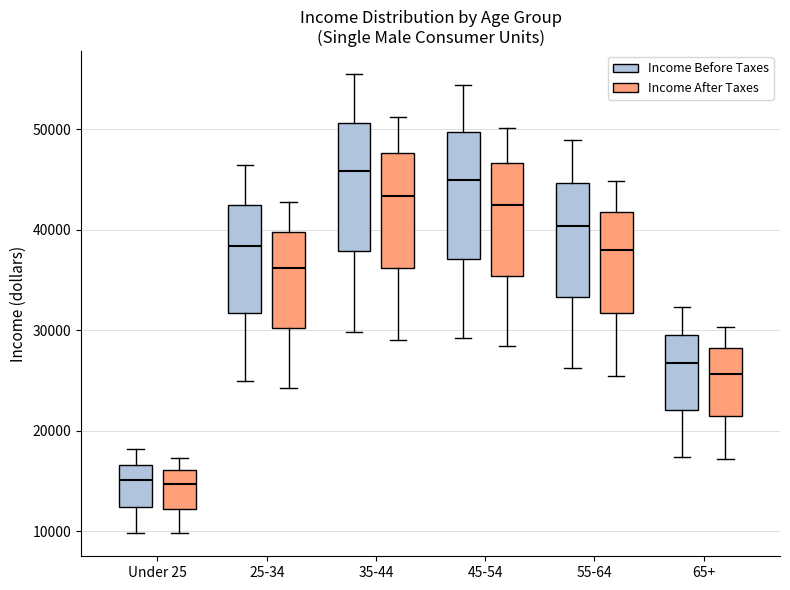

Where is the lower edge of the box for 65+ (Income Before Taxes) on the y-axis? The values are not printed on the chart, so give them approximately, as read against the axis.

22000